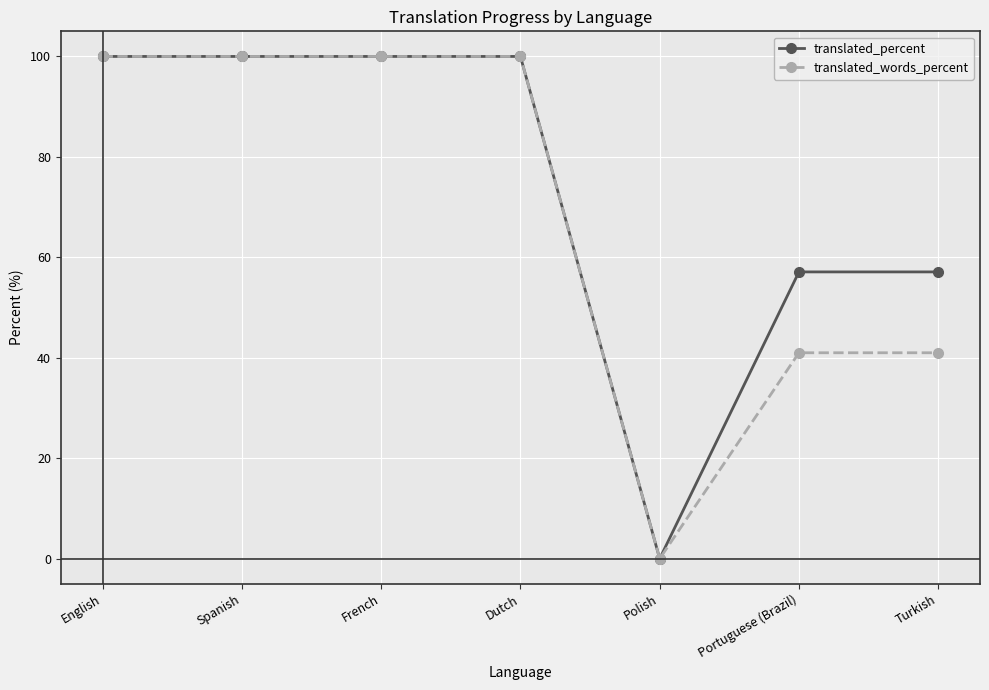

Reading left to right, list all the values displayed in this chart.

translated_percent: 100.0	100.0	100.0	100.0	0.0	57.1	57.1
translated_words_percent: 100.0	100.0	100.0	100.0	0.0	41.0	41.0